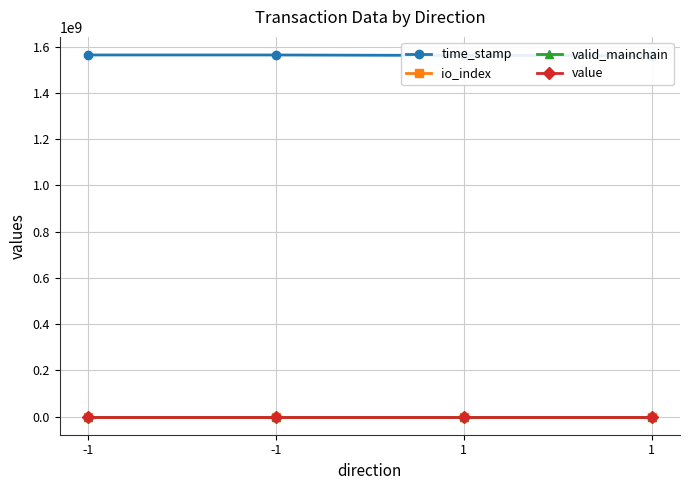

Reading right to left, extract all data points from this chart.

time_stamp: 1561892706.0	1562358666.0	1564487633.0	1564491236.0
io_index: 3.0	3.0	37.0	3.0
valid_mainchain: 1.0	1.0	1.0	1.0
value: 157.7	157.7	157.7	157.7